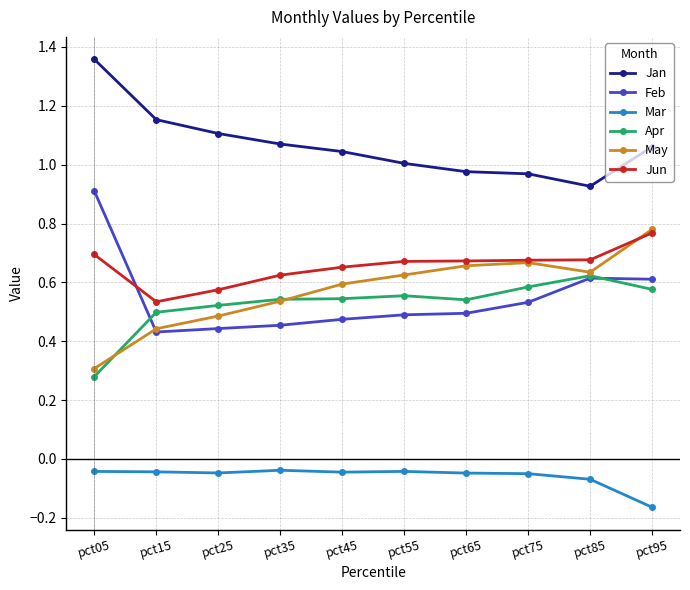

How many lines are shown in the chart?

6